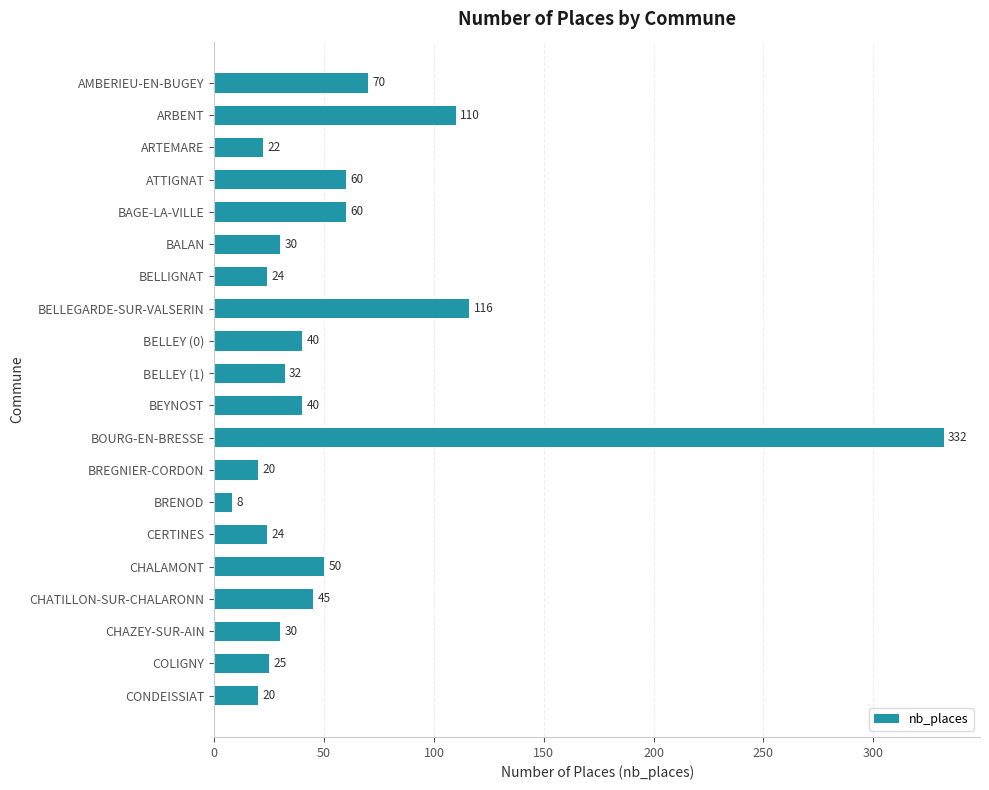

What is the minimum value shown in the chart?

8